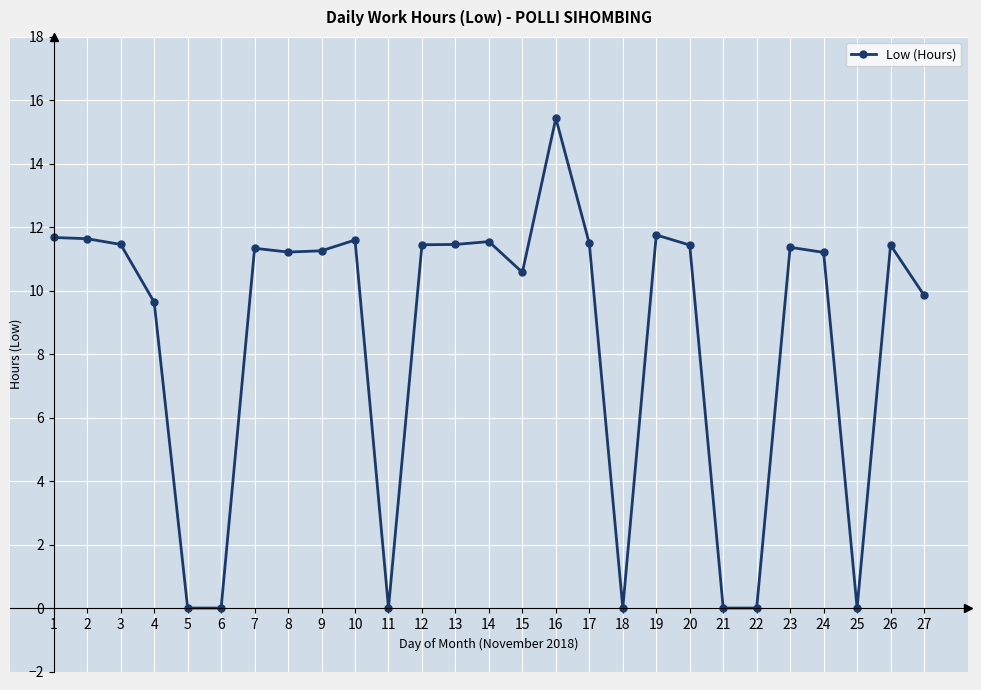

What is the change in value from 23 to 26?

+0.1